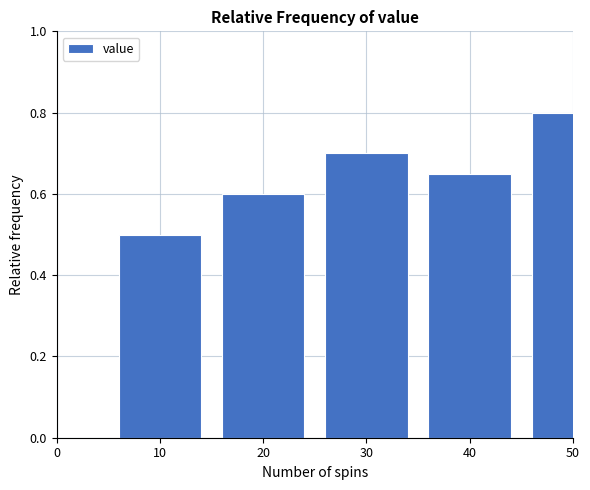

At which category does the chart reach its peak across all series?

50